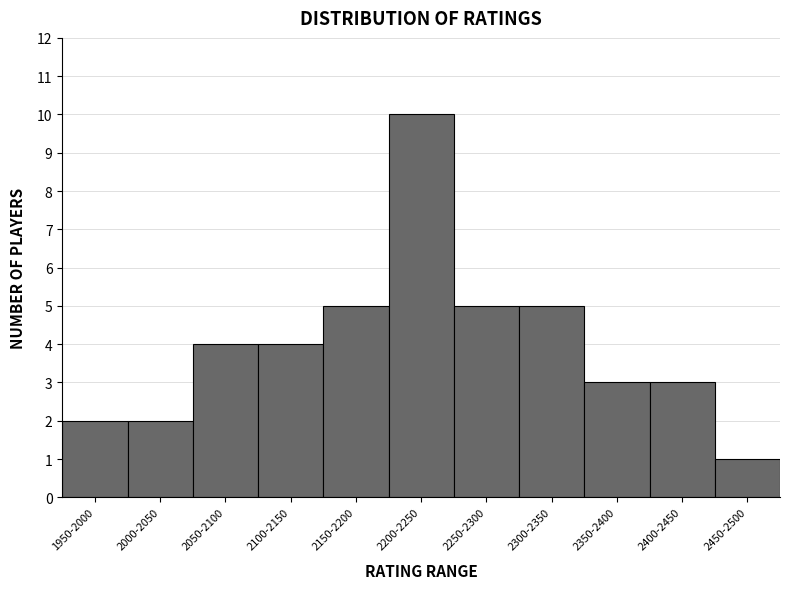

Reading left to right, what are all the values shown in this chart?

2	2	4	4	5	10	5	5	3	3	1